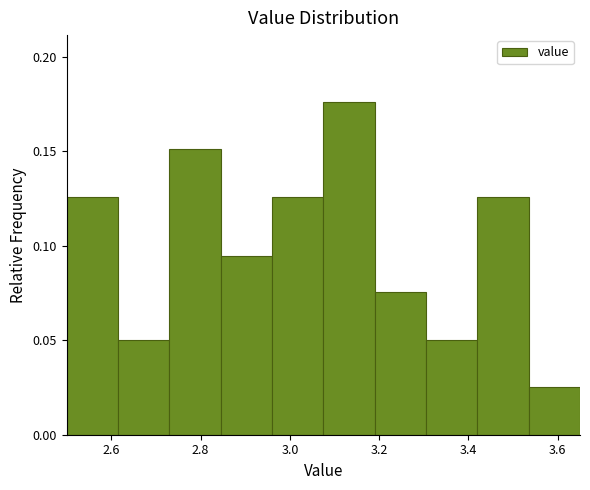

Reading left to right, transcribe this chart: for each bar, give the range it covers on the x-axis and its height. Neither the bar edges nor the heights are printed on the chart, so give them approximately, as read against the axes.

2.500 to 2.615: 0.125
2.615 to 2.730: 0.050
2.730 to 2.845: 0.150
2.845 to 2.960: 0.095
2.960 to 3.075: 0.125
3.075 to 3.190: 0.175
3.190 to 3.305: 0.075
3.305 to 3.420: 0.050
3.420 to 3.535: 0.125
3.535 to 3.650: 0.025